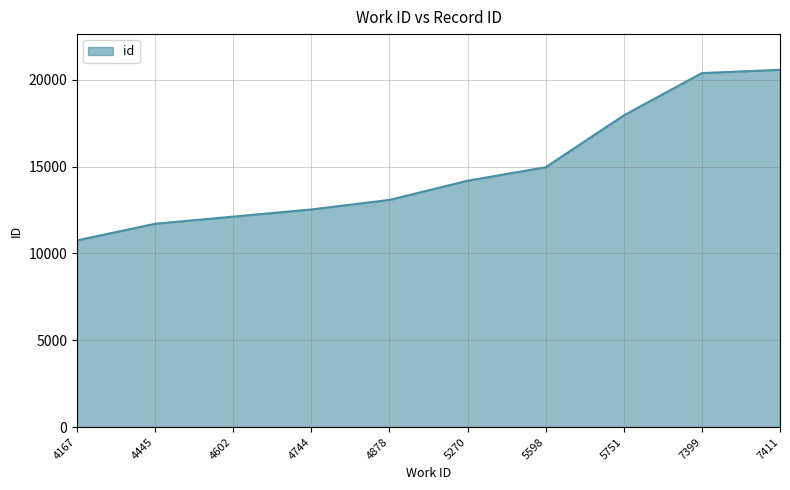

What is the maximum value shown in the chart?

20573